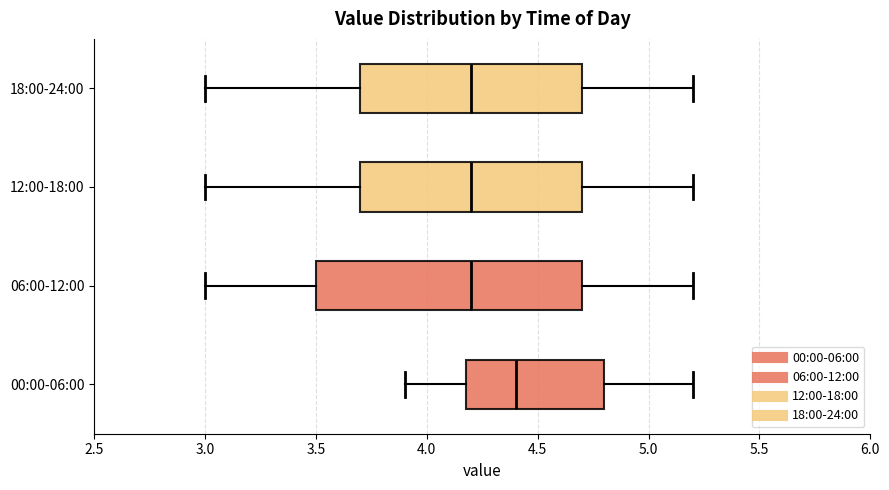

Where is the right edge of the box for 12:00-18:00 on the x-axis? The values are not printed on the chart, so give them approximately, as read against the axis.

4.7